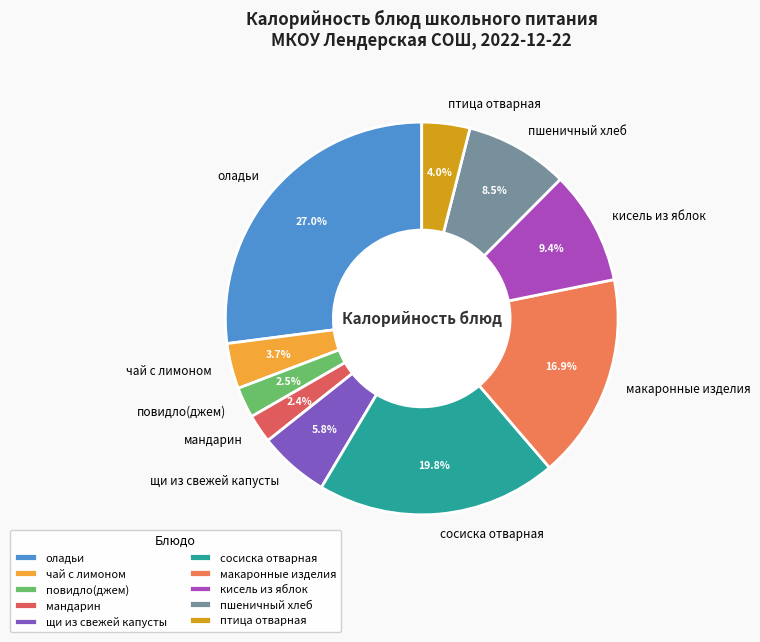

How many segments does this pie chart have?

10